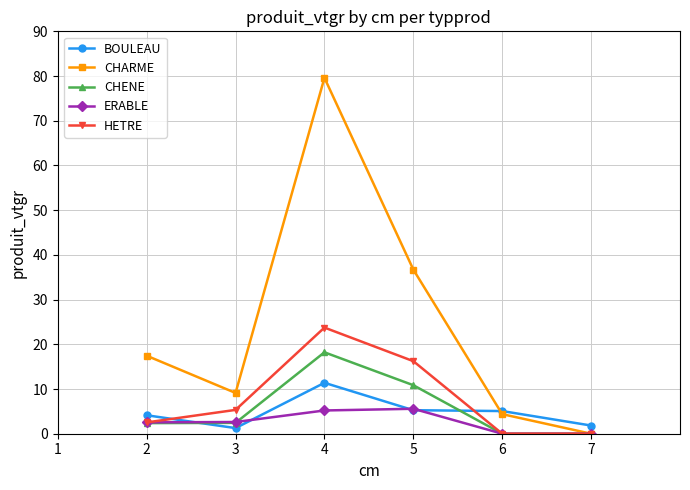

True or false: BOULEAU has more than 2 points higher than both neighbors.

False